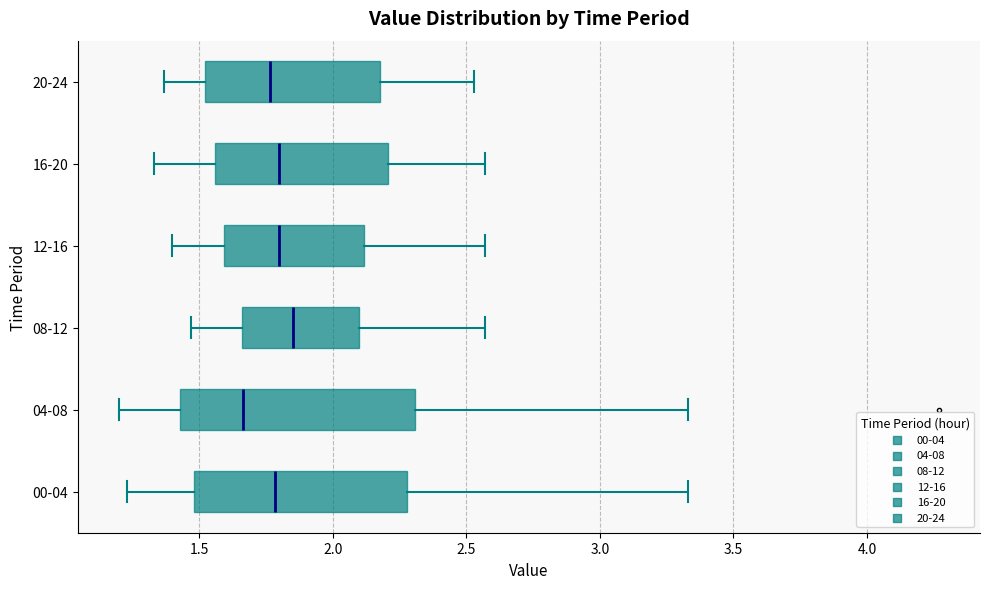

Which box is the widest, from its left edge to its right edge?

04-08